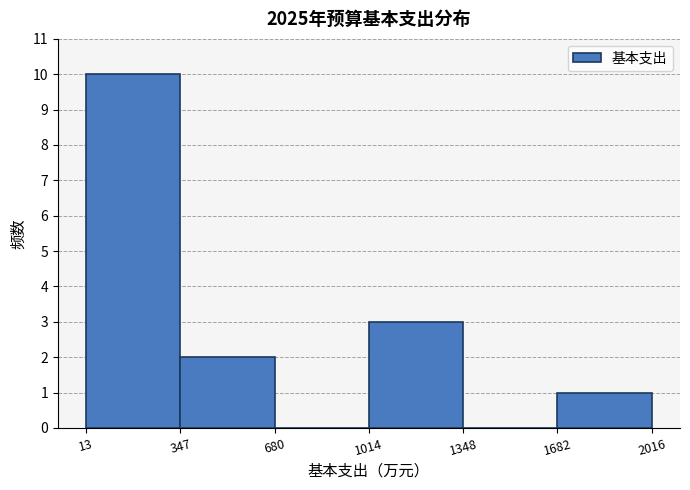

Reading left to right, list every bar in this chart as the range it spans on the x-axis followed by its height. The values are not printed on the chart, so give them approximately, as read against the axis.

13 to 347: 10
347 to 680: 2
680 to 1014: 0
1014 to 1348: 3
1348 to 1682: 0
1682 to 2016: 1